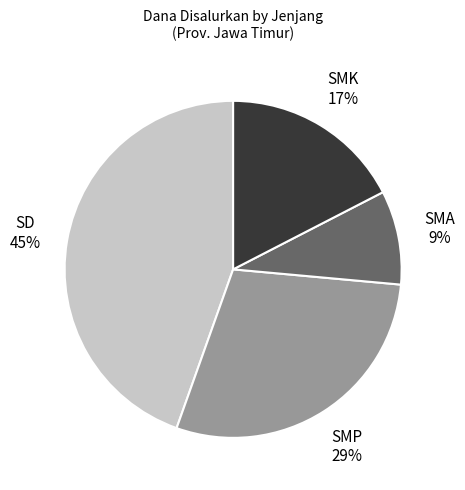

To the nearest percent, what is the difference between the largest and smallest slice percentages?

36%